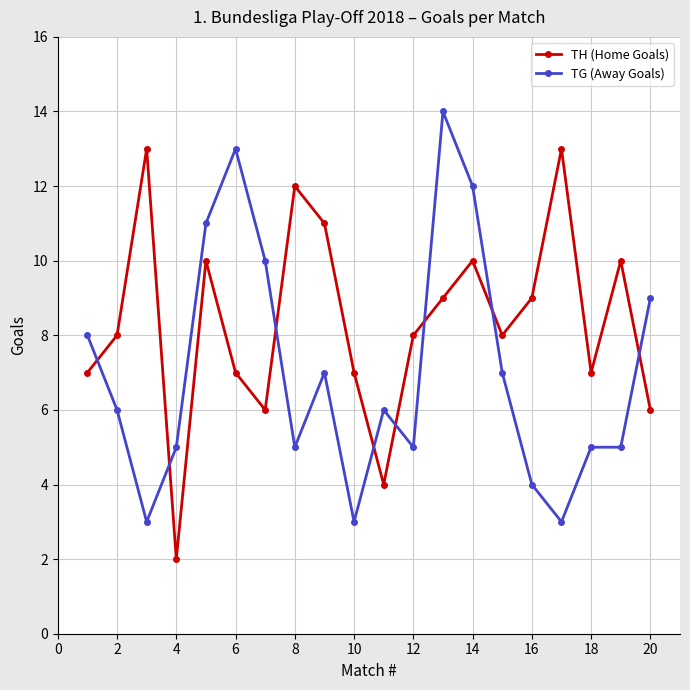

What are all the series names shown in the legend?

TH (Home Goals), TG (Away Goals)